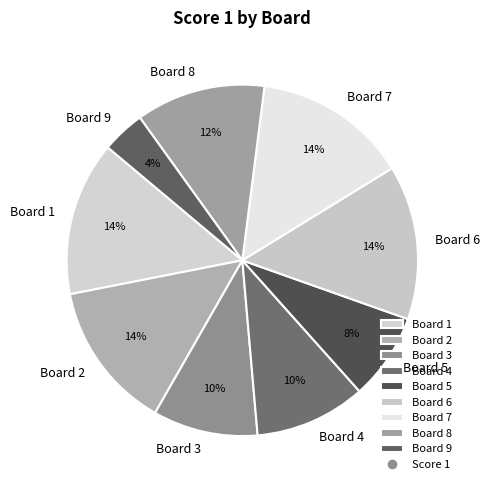

To the nearest percent, what percentage of the pie is Board 1?

14%